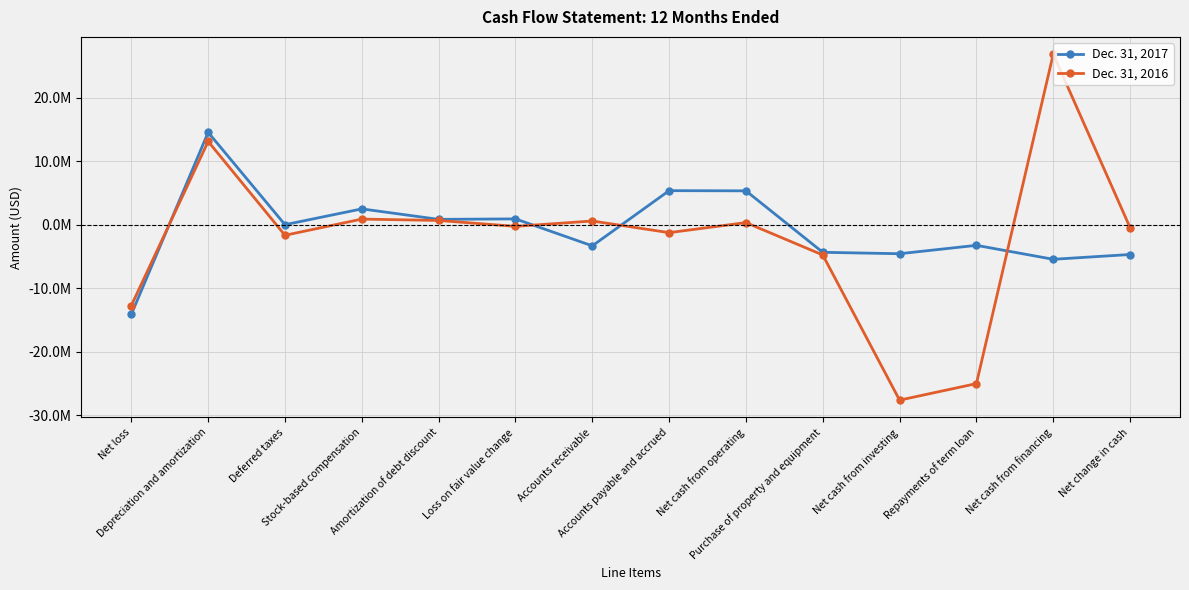

What are all the series names shown in the legend?

Dec. 31, 2017, Dec. 31, 2016